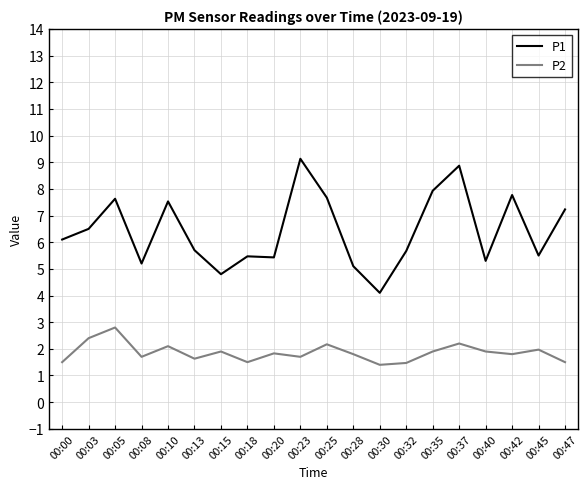

What are all the series names shown in the legend?

P1, P2